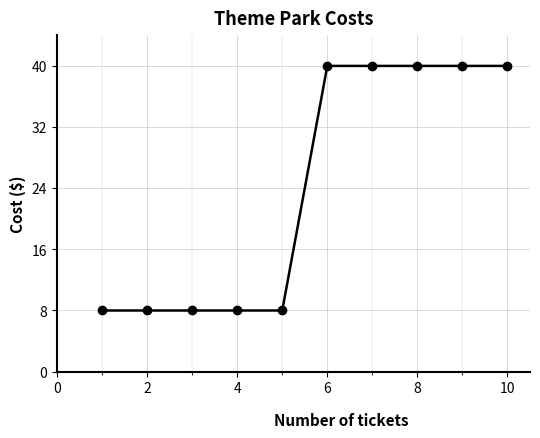

What is the maximum value shown in the chart?

40